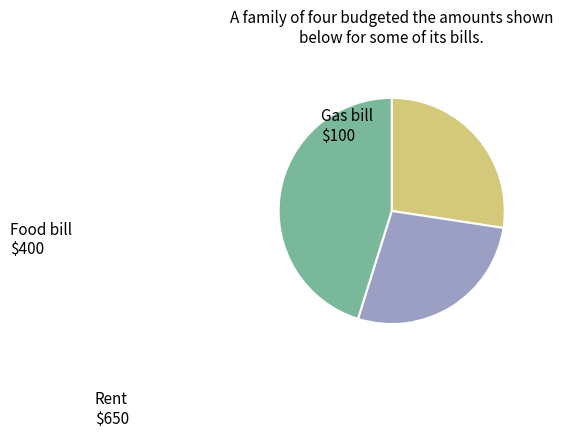

Is there a majority slice in this chart?

No